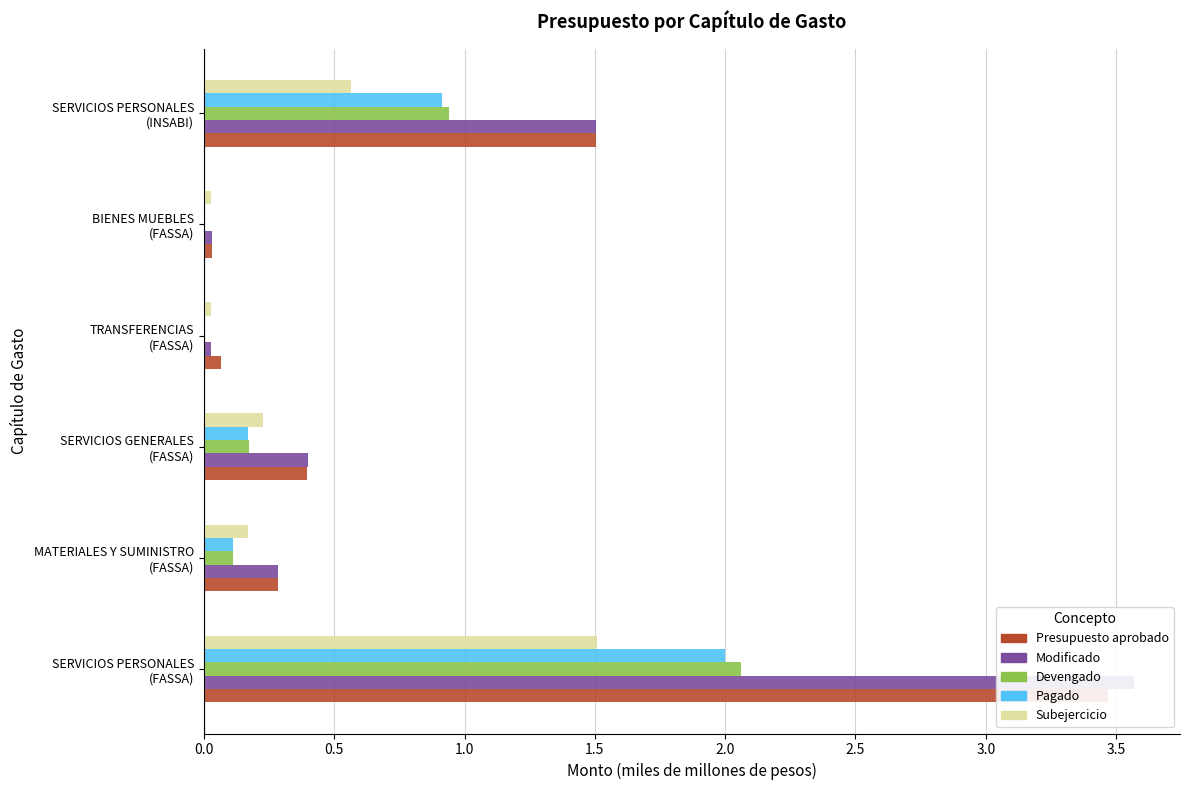

Is the value of Devengado at SERVICIOS GENERALES (FASSA) greater than the value of Modificado at TRANSFERENCIAS (FASSA)?

Yes